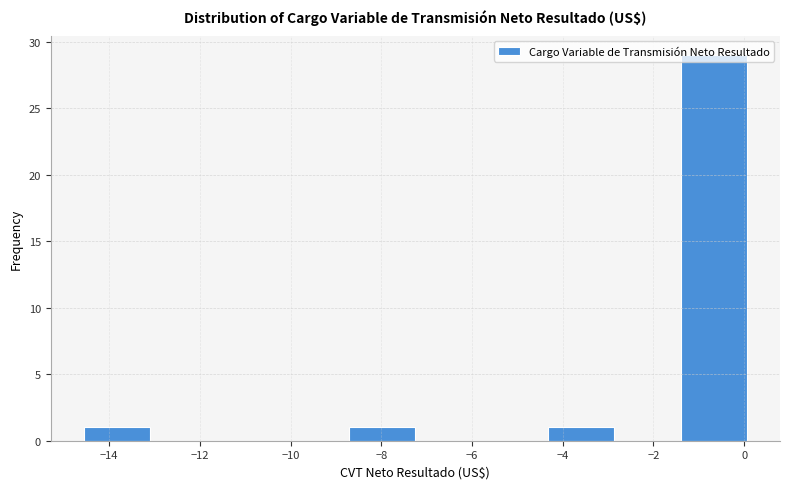

Reading left to right, transcribe this chart: for each bar, give the range it covers on the x-axis and its height. Neither the bar edges nor the heights are printed on the chart, so give them approximately, as read against the axes.

-14.6 to -13.0: 1
-13.0 to -11.6: 0
-11.6 to -10.2: 0
-10.2 to -8.8: 0
-8.8 to -7.2: 1
-7.2 to -5.8: 0
-5.8 to -4.4: 0
-4.4 to -2.8: 1
-2.8 to -1.4: 0
-1.4 to 0.0: 29